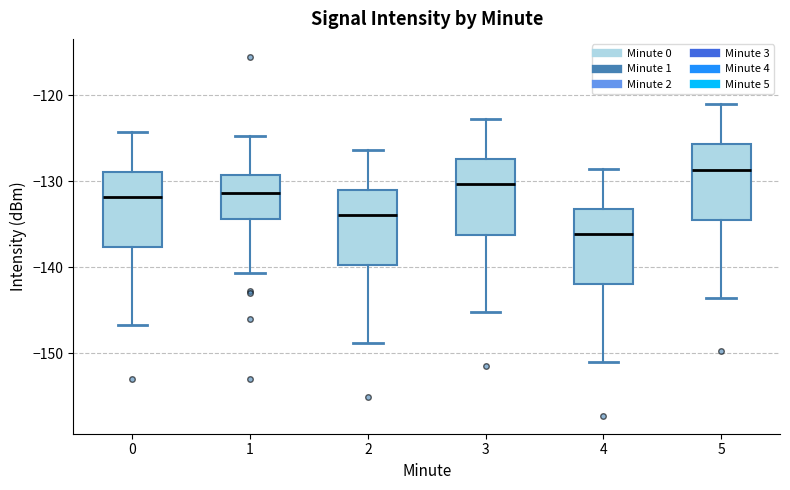

Which box has the lowest median line?

4